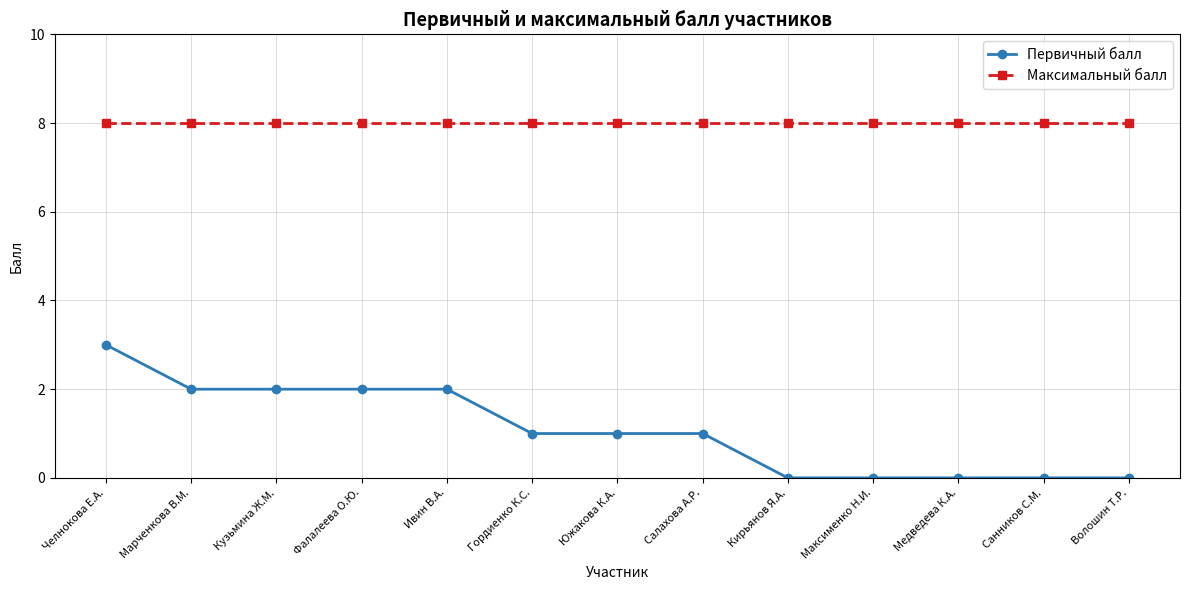

Reading left to right, transcribe all the data shown in this chart.

Первичный балл: 3	2	2	2	2	1	1	1	0	0	0	0	0
Максимальный балл: 8	8	8	8	8	8	8	8	8	8	8	8	8